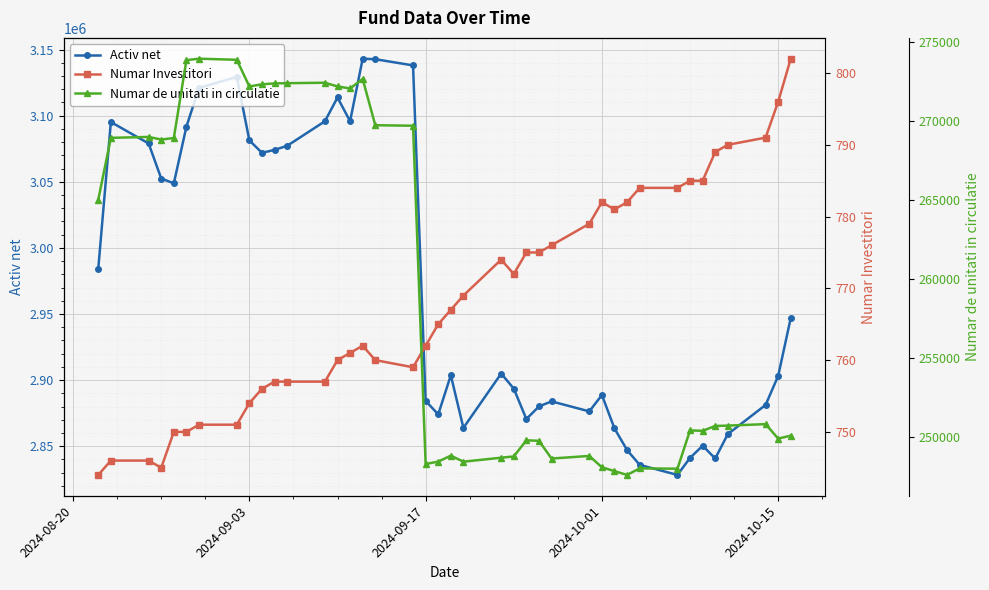

What is the lowest value of the Activ net series?

2828238.0